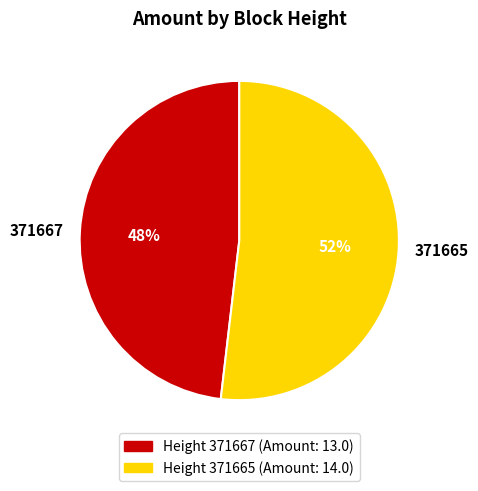

Approximately how many times larger is the value at 371667 compared to 371665?

0.9